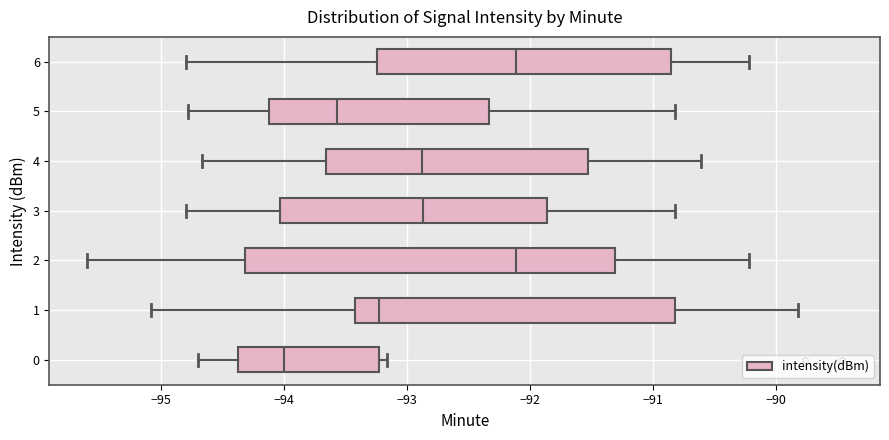

Where does the median line of the box at y = 3 sit on the x-axis? The values are not printed on the chart, so give them approximately, as read against the axis.

-92.9